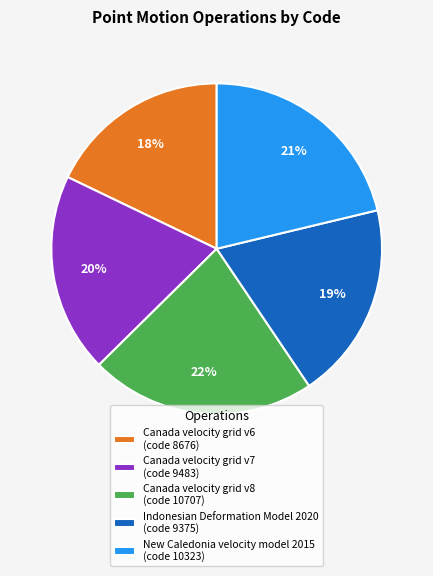

To the nearest percent, what percentage of the pie is Canada velocity grid v6?

18%